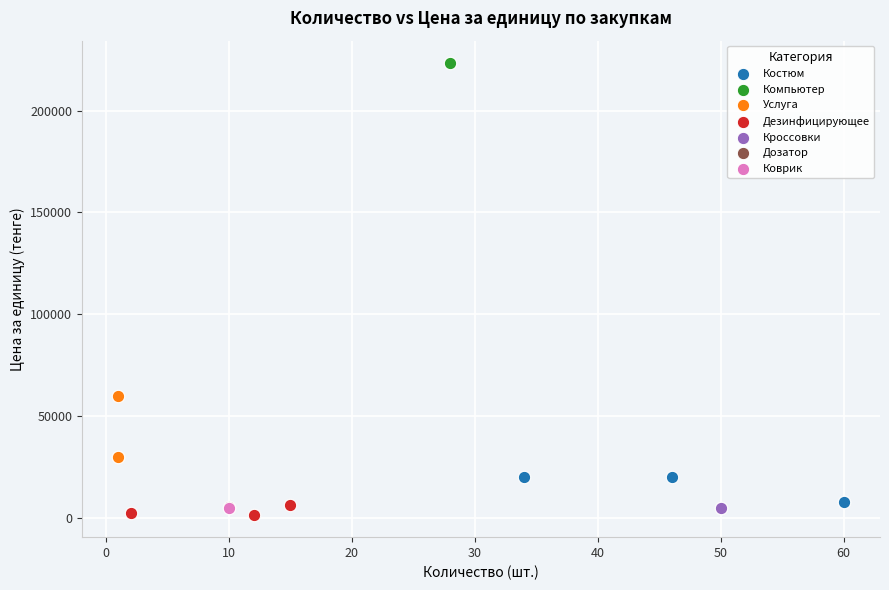

Which series reaches the maximum Y coordinate?

Компьютер